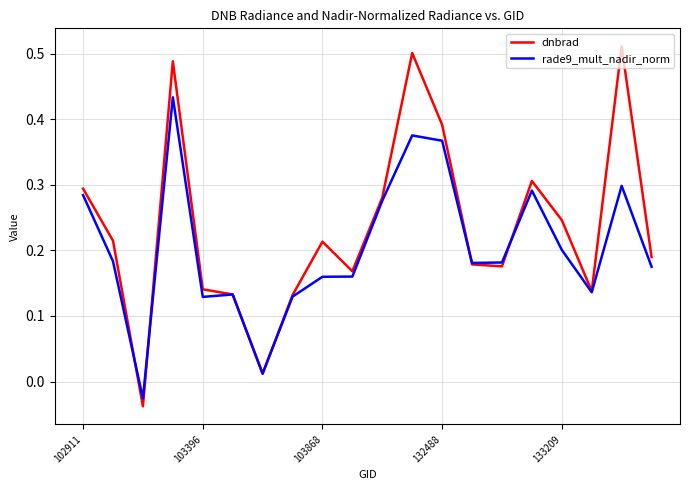

How many values in dnbrad are above zero?

19